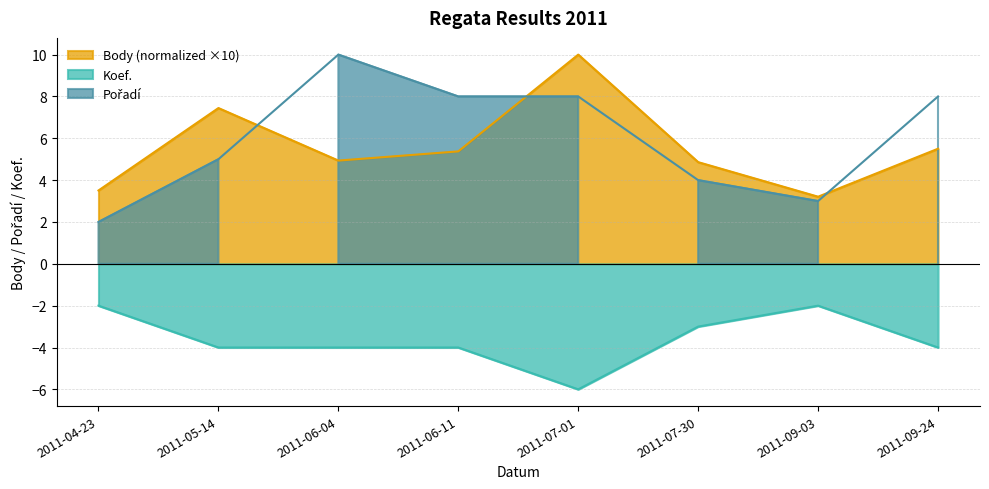

In Pořadí, how many points are lower than both neighbors (excluding endpoints)?

1